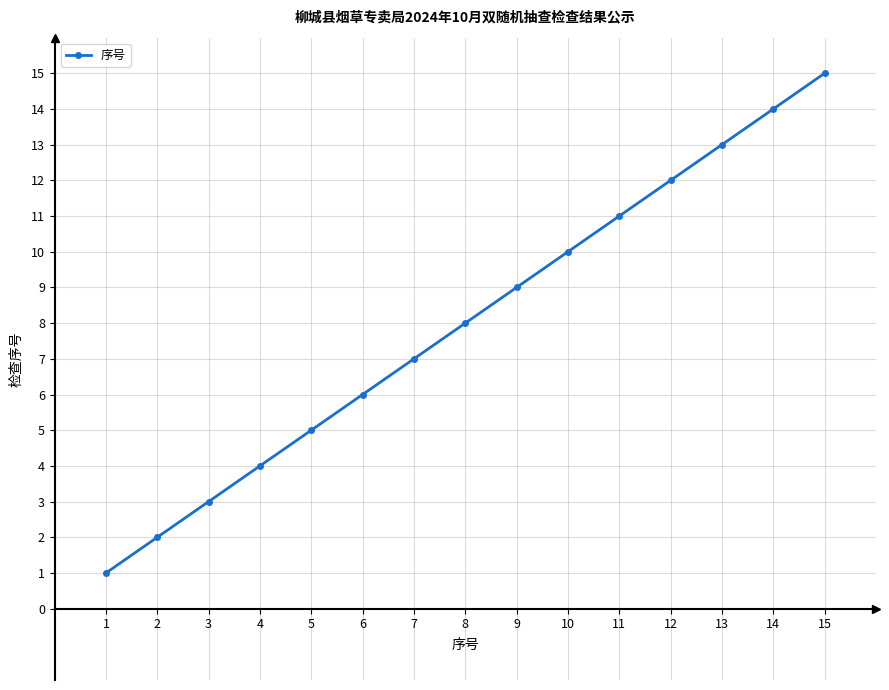

What is the smallest value displayed?

1